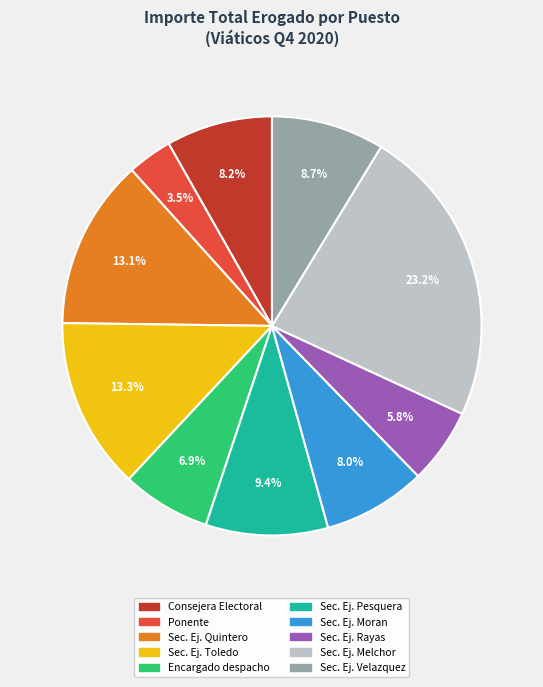

Approximately how many times larger is the value at Sec. Ej. Velazquez compared to Consejera Electoral?

1.1